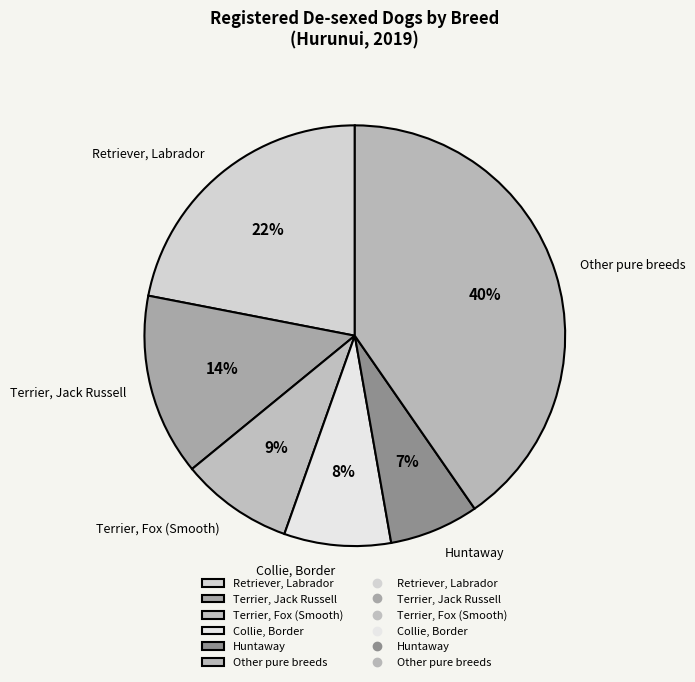

How many slices are in this pie chart?

6